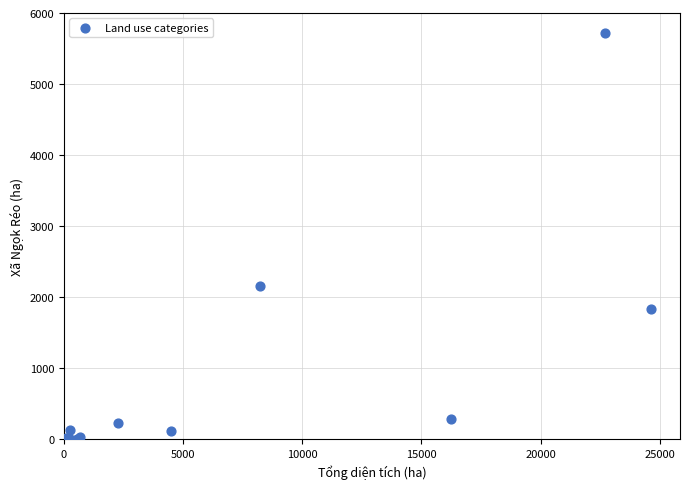

What Y value in the scatter plot is closest to 2857?

2153.5